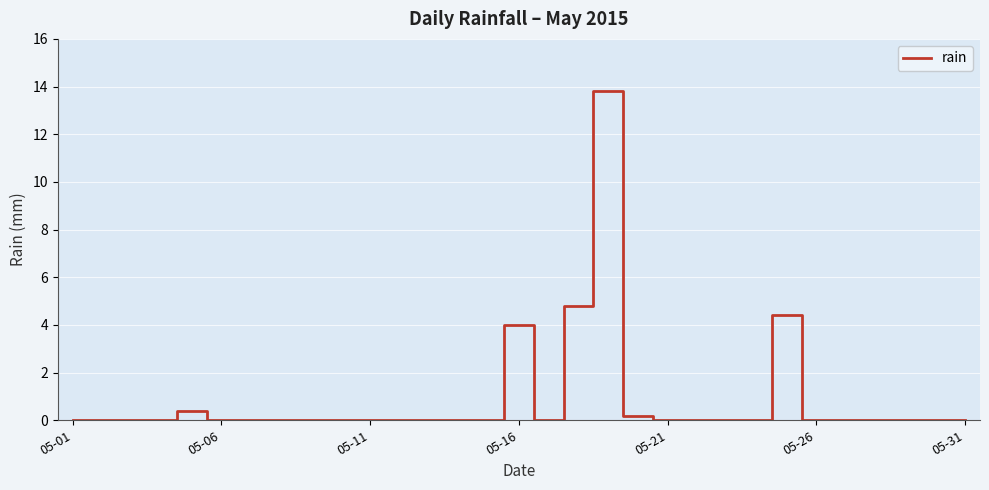

What is the difference between the second highest and minimum values?

4.8